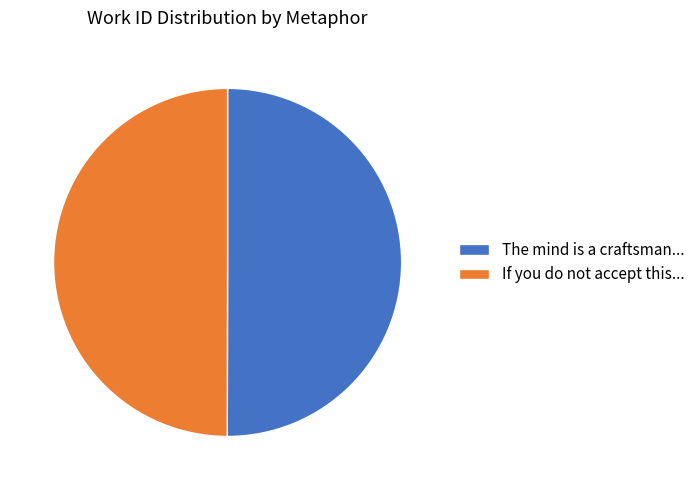

How many slices are in this pie chart?

2